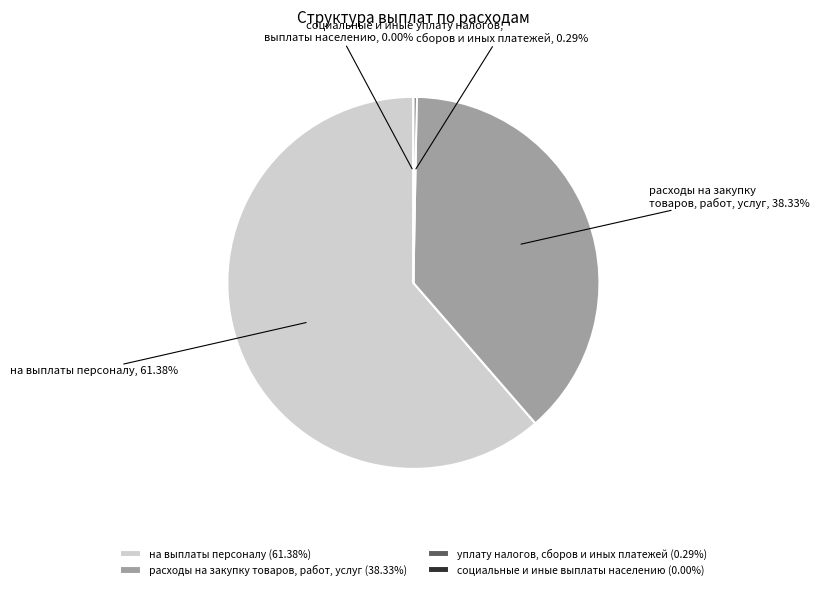

How many slices are in this pie chart?

4